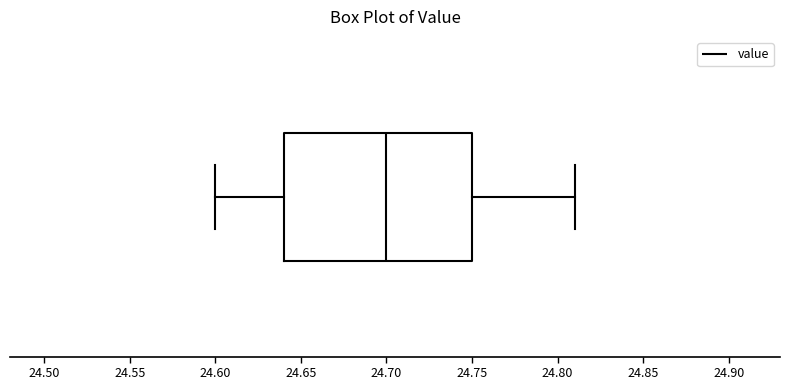

Transcribe this box plot: give where the median line is, the range the box spans, and where the two whiskers end, as read against the x-axis. The values are not printed on the chart, so give them approximately, as read against the axis.

median 24.70, box 24.64 to 24.75, whiskers 24.60 to 24.81